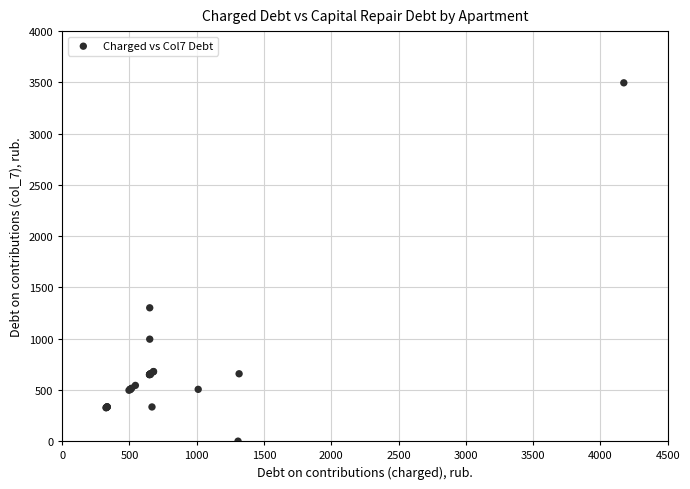

What Y value in the scatter plot is closest to 1747?

1300.9